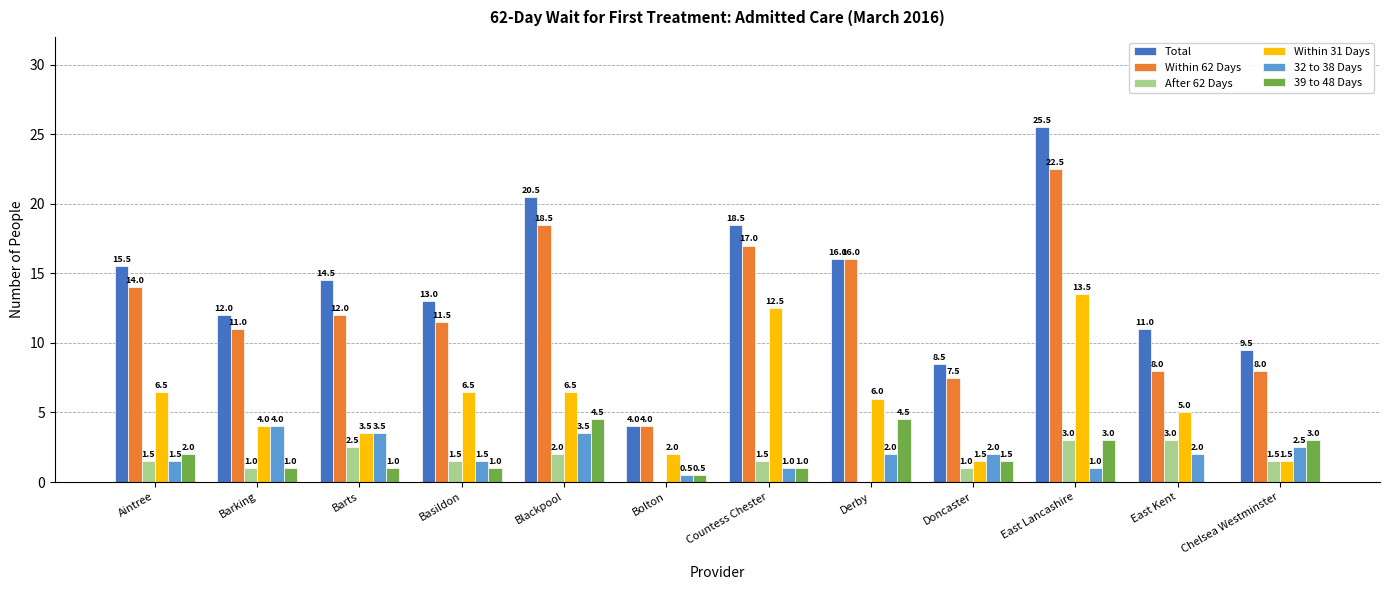

What is the maximum value for 39 to 48 Days?

4.5